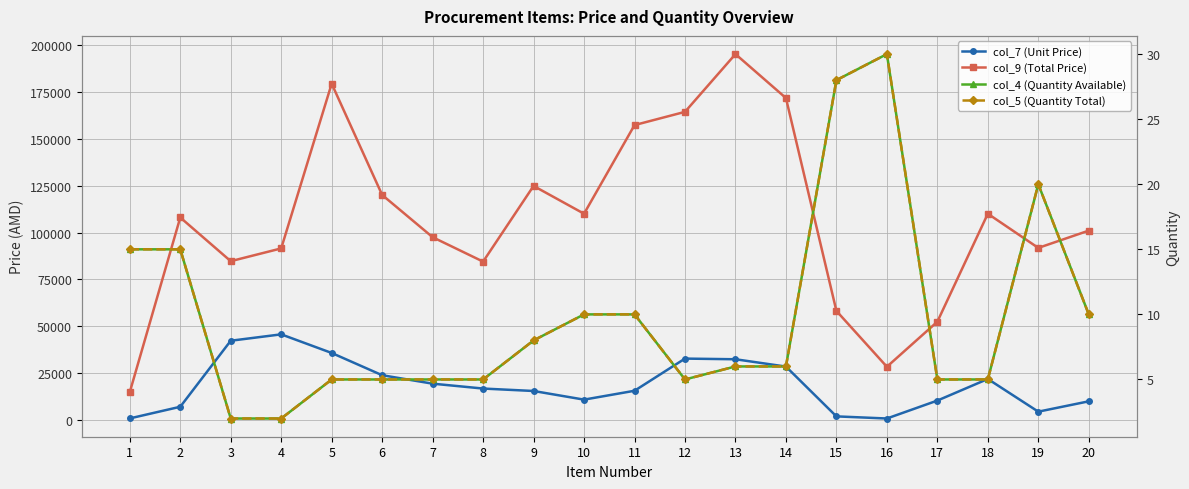

How many interior local valleys does the col_4 (Quantity Available) series have?

1